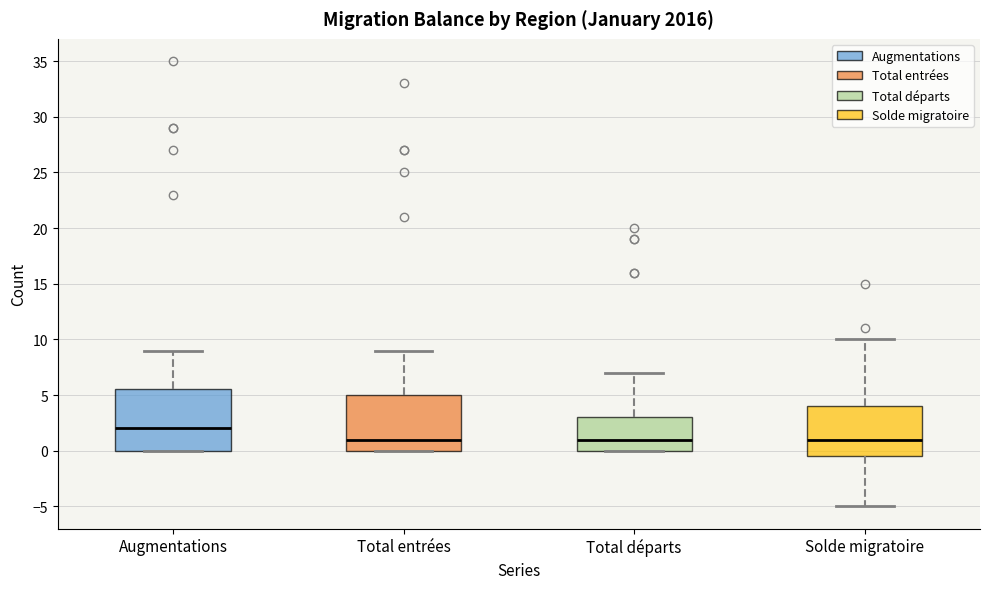

Which box is the tallest, from its lower edge to its upper edge?

Augmentations